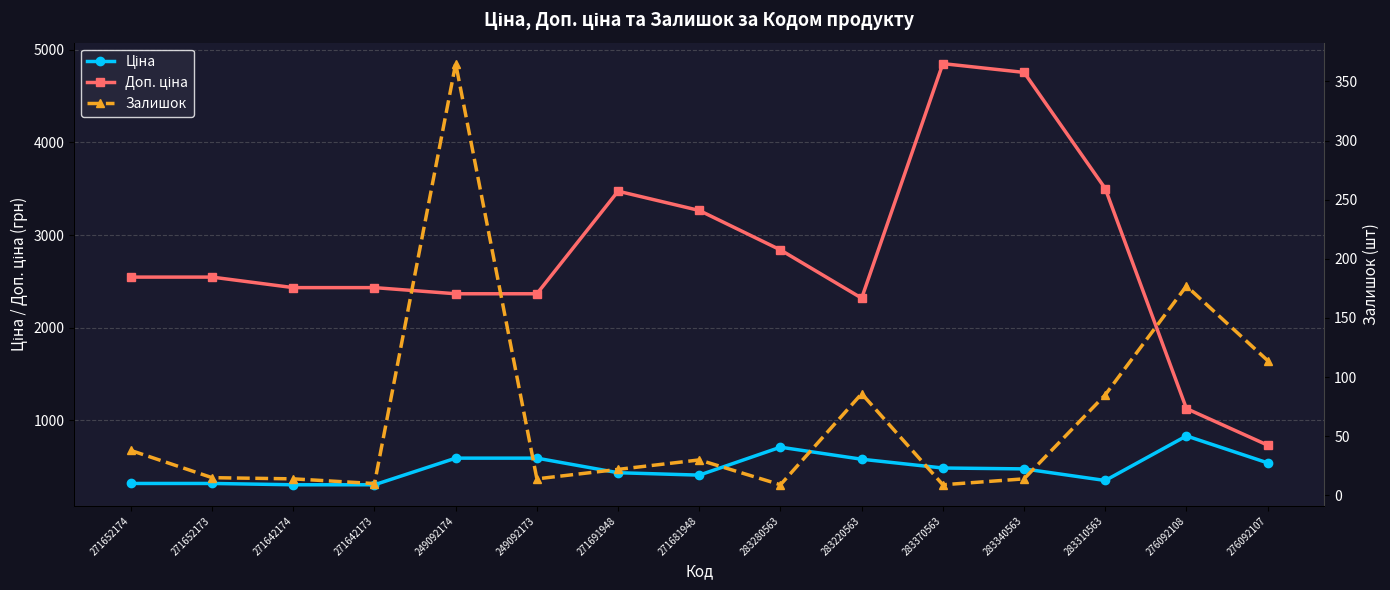

True or false: Ціна has more than 1 points higher than both neighbors.

True